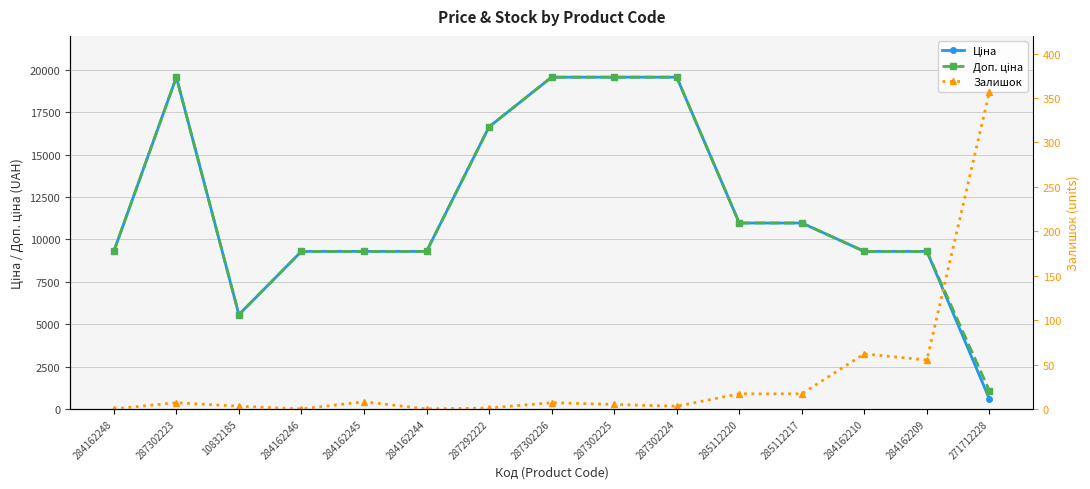

Reading left to right, what are all the values shown in this chart?

Ціна: 284162248=9290.5	287302223=19564.9	10832185=5560.3	284162246=9290.5	284162245=9290.5	284162244=9290.5	287292222=16636.8	287302226=19564.9	287302225=19564.9	287302224=19564.9	285112220=10964.4	285112217=10964.4	284162210=9290.5	284162209=9290.5	271712228=578.1
Доп. ціна: 284162248=9290.5	287302223=19564.9	10832185=5560.3	284162246=9290.5	284162245=9290.5	284162244=9290.5	287292222=16636.8	287302226=19564.9	287302225=19564.9	287302224=19564.9	285112220=10964.4	285112217=10964.4	284162210=9290.5	284162209=9290.5	271712228=1060.0
Залишок: 284162248=0.0	287302223=7.0	10832185=3.0	284162246=0.0	284162245=8.0	284162244=0.0	287292222=1.0	287302226=7.0	287302225=5.0	287302224=3.0	285112220=17.0	285112217=17.0	284162210=62.0	284162209=55.0	271712228=357.0